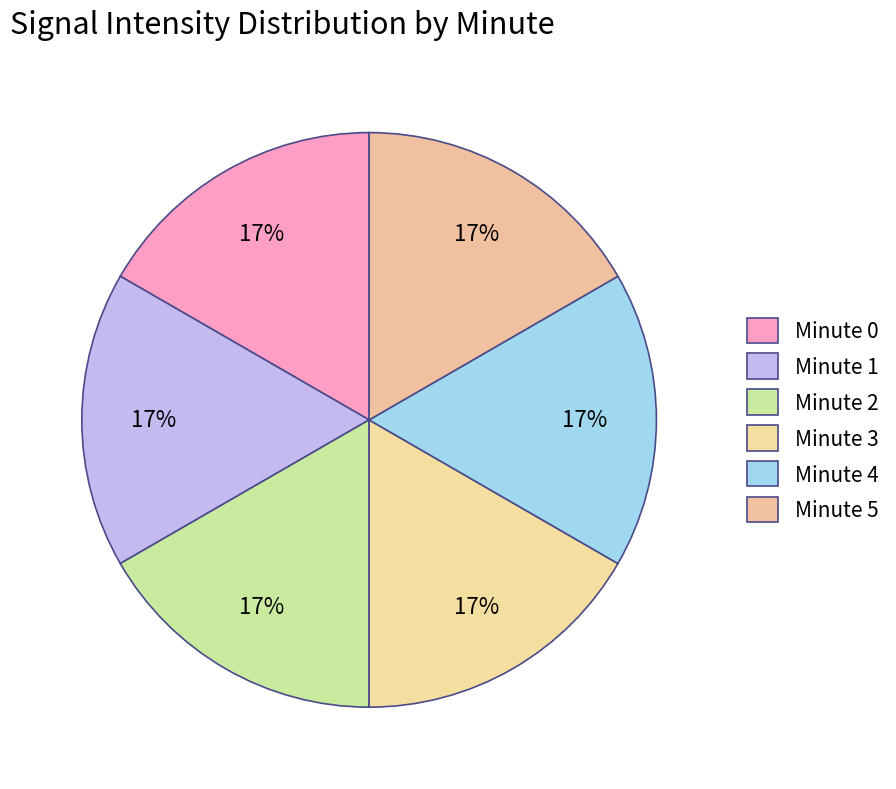

How many slices are in this pie chart?

6